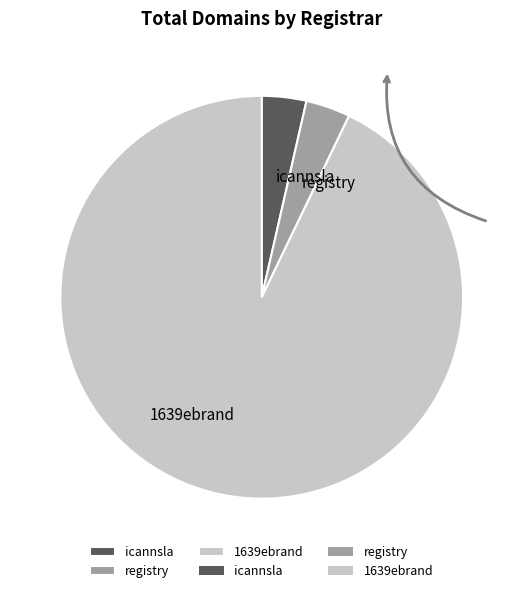

Between registry and 1639ebrand, which is larger?

1639ebrand